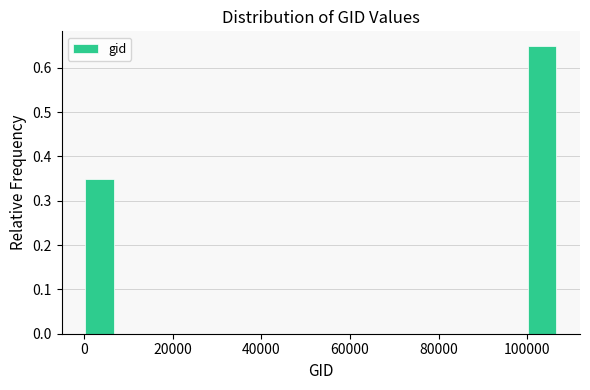

Around what value on the x-axis is the tallest bar? Give the approximate position of its centre, as read against the axis.

104000